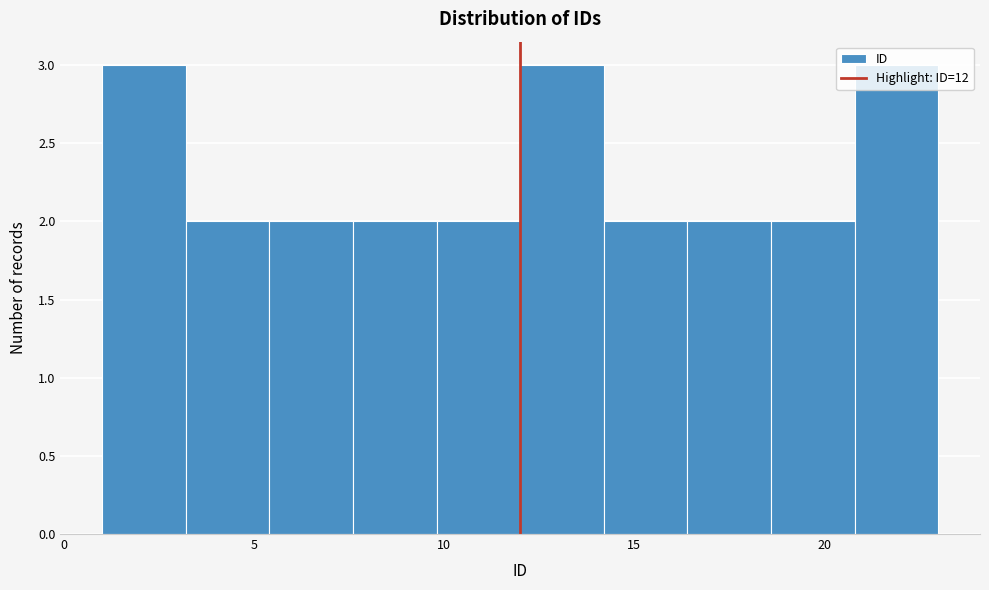

Reading left to right, list every bar in this chart as the range it spans on the x-axis followed by its height. Neither the bar edges nor the heights are printed on the chart, so give them approximately, as read against the axes.

1.0 to 3.2: 3
3.2 to 5.4: 2
5.4 to 7.6: 2
7.6 to 9.8: 2
9.8 to 12.0: 2
12.0 to 14.2: 3
14.2 to 16.4: 2
16.4 to 18.6: 2
18.6 to 20.8: 2
20.8 to 23.0: 3